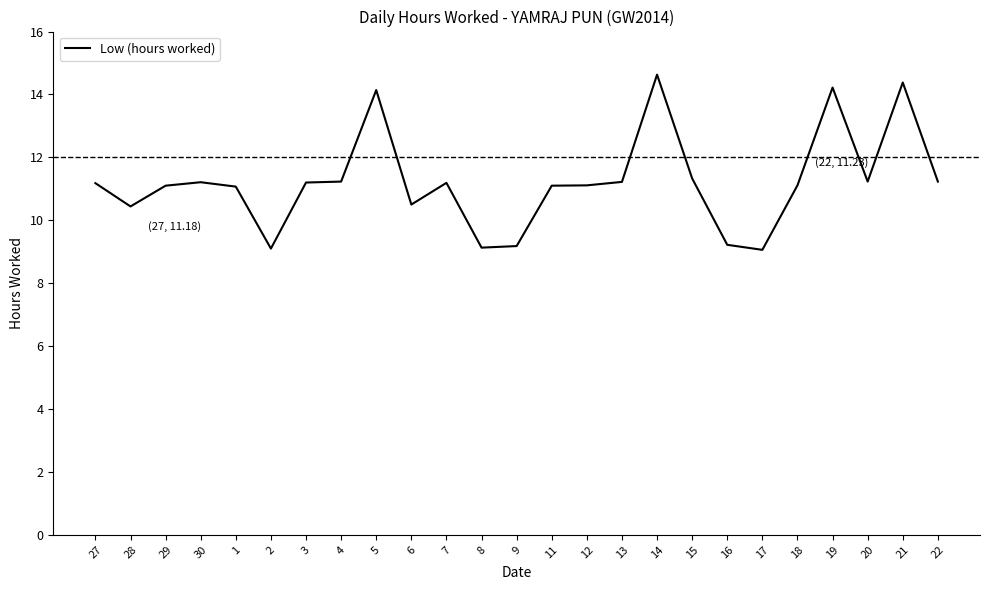

What is the approximate value at 3?

11.2